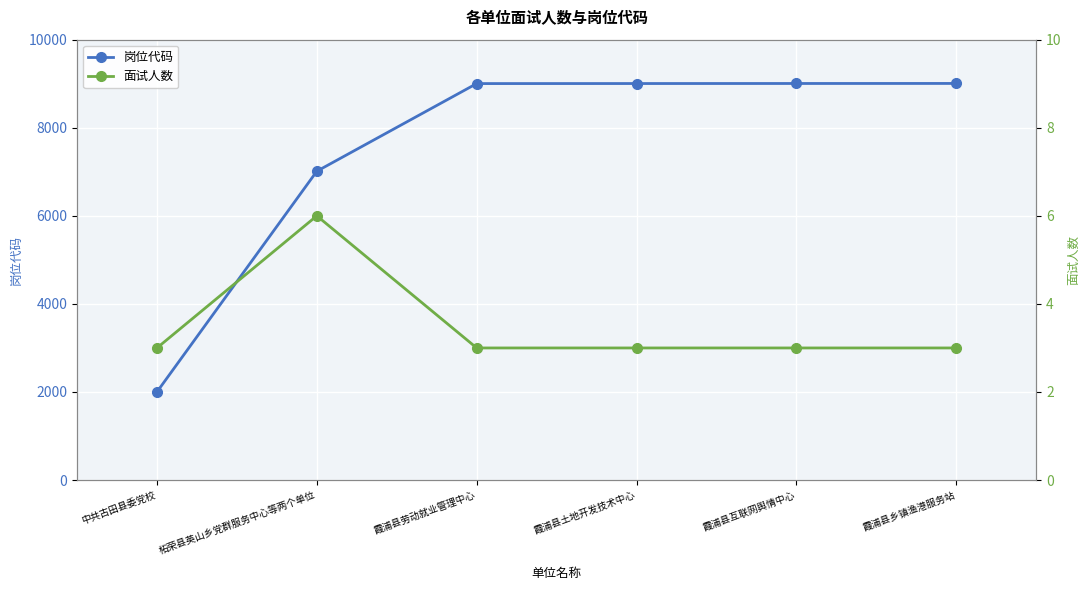

Rank the series at 中共古田县委党校 from highest to lowest value.

岗位代码, 面试人数